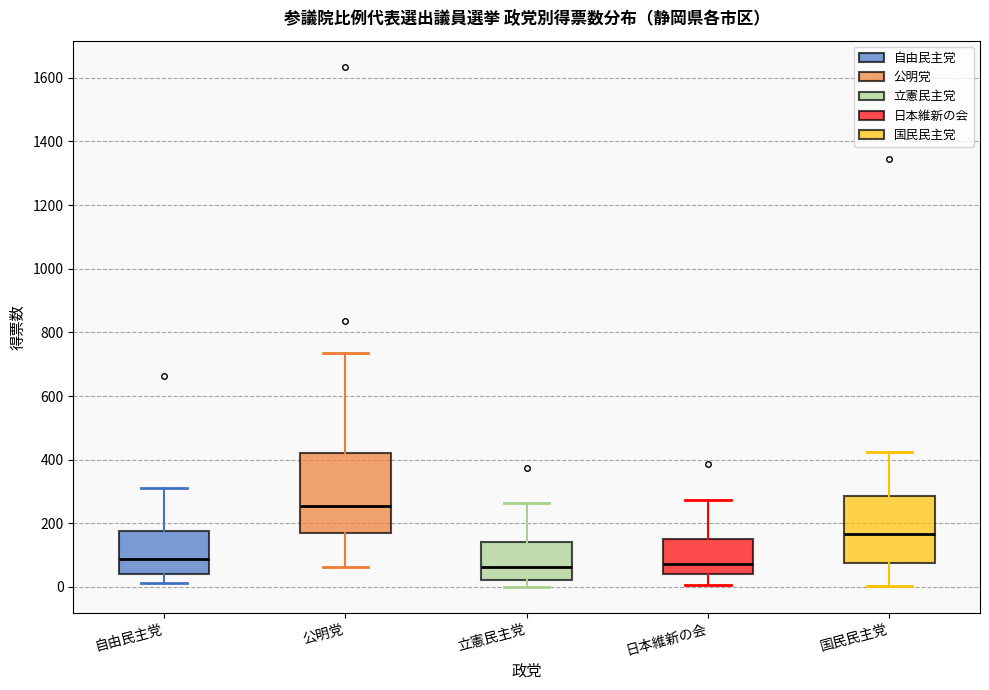

Reading left to right, transcribe this box plot: for each box, give where its median line is, the range the box spans, and where its two whiskers end, as read against the y-axis. The values are not printed on the chart, so give them approximately, as read against the axis.

自由民主党: median 80, box 40 to 180, whiskers 20 to 320
公明党: median 260, box 180 to 420, whiskers 60 to 740
立憲民主党: median 60, box 20 to 140, whiskers 0 to 260
日本維新の会: median 80, box 40 to 160, whiskers 0 to 280
国民民主党: median 160, box 80 to 280, whiskers 0 to 420